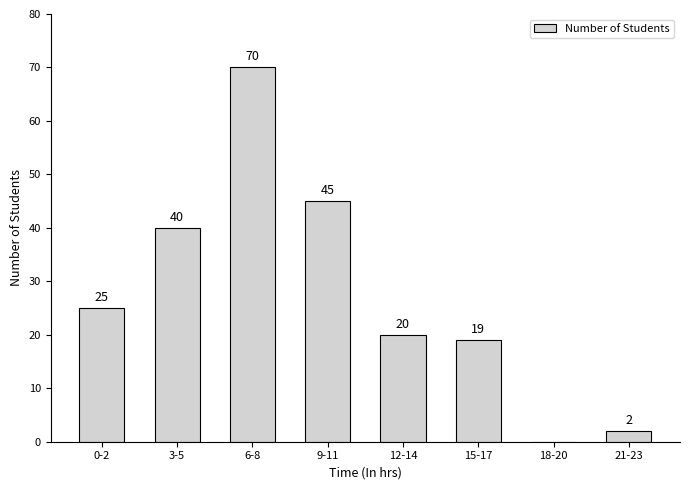

Reading left to right, transcribe all the data shown in this chart.

0-2=25	3-5=40	6-8=70	9-11=45	12-14=20	15-17=19	18-20=0	21-23=2